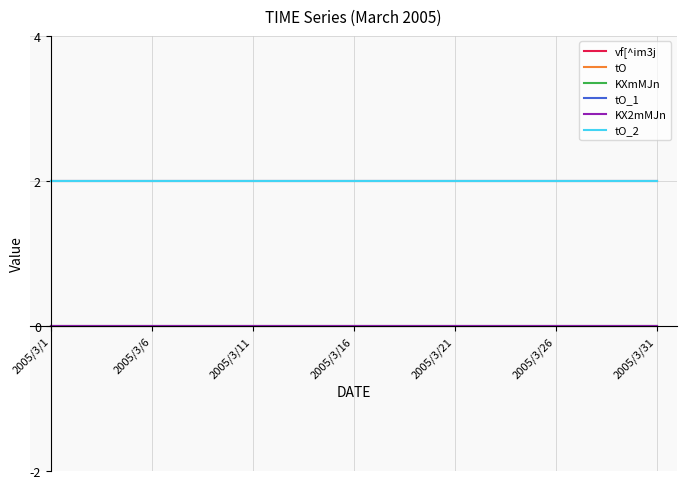

Is this an area chart (filled region under the line)?

No